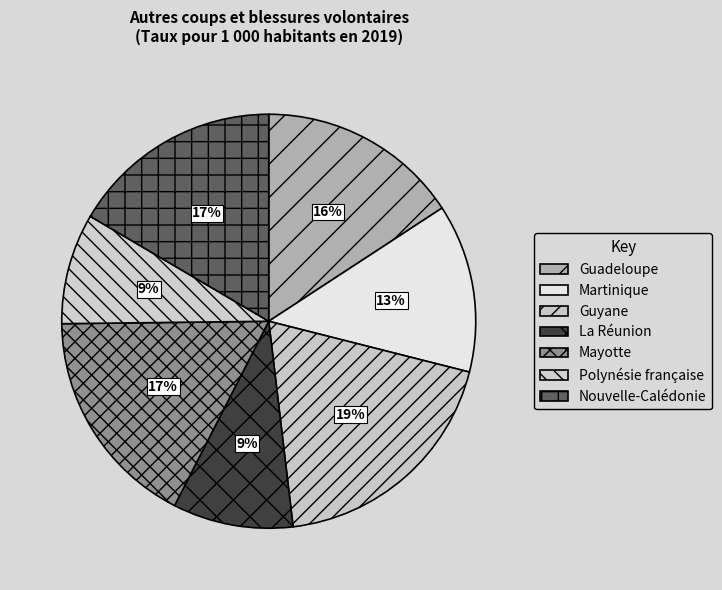

Approximately how many times larger is the value at La Réunion compared to Polynésie française?

1.1